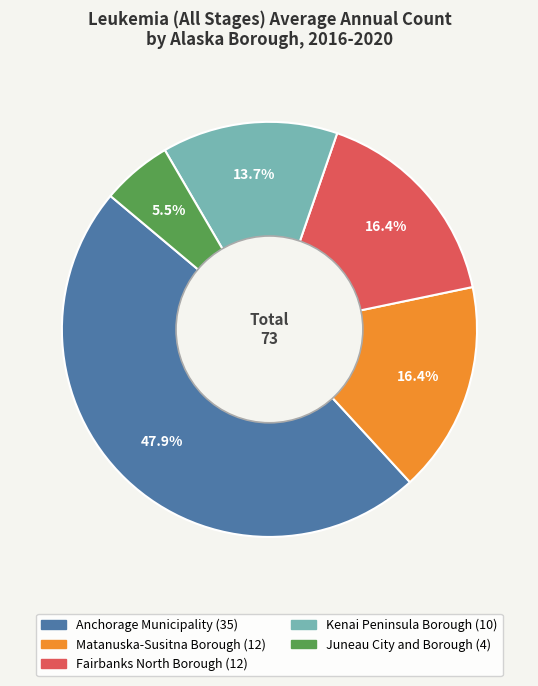

Do Matanuska-Susitna Borough and Juneau City and Borough together represent more than half of the pie?

No